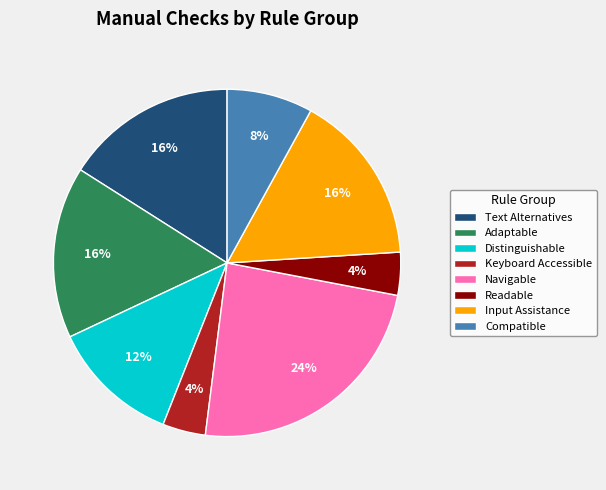

Combined, do Compatible and Text Alternatives account for over 50%?

No